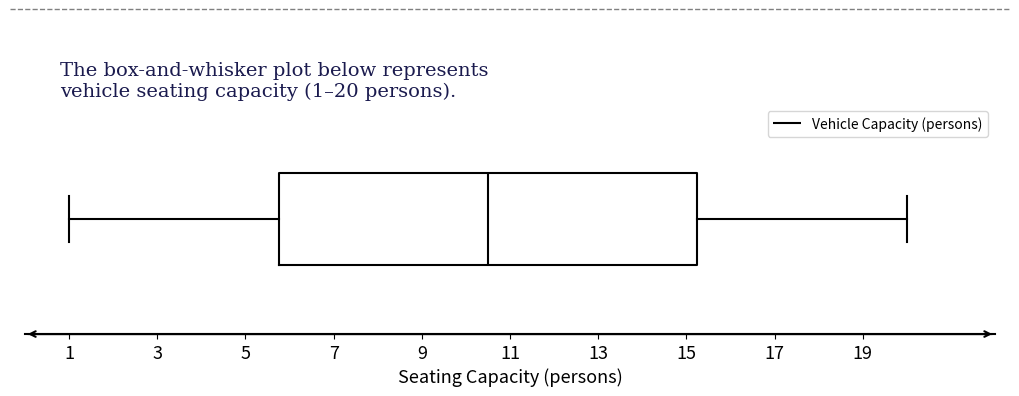

Transcribe this box plot: give where the median line is, the range the box spans, and where the two whiskers end, as read against the x-axis. The values are not printed on the chart, so give them approximately, as read against the axis.

median 10.6, box 5.8 to 15.2, whiskers 1.0 to 20.0